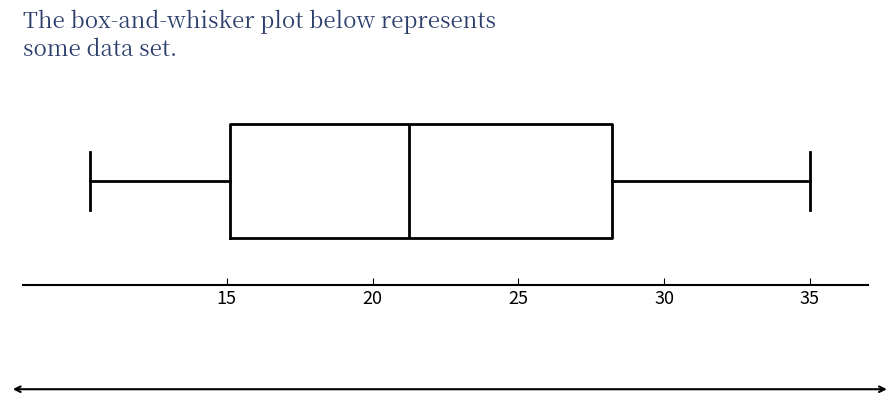

Read this box plot against the x-axis: the position of the median line, the range covered by the box, and the ends of both whiskers. The values are not printed on the chart, so give them approximately, as read against the axis.

median 21.5, box 15.0 to 28.0, whiskers 10.5 to 35.0